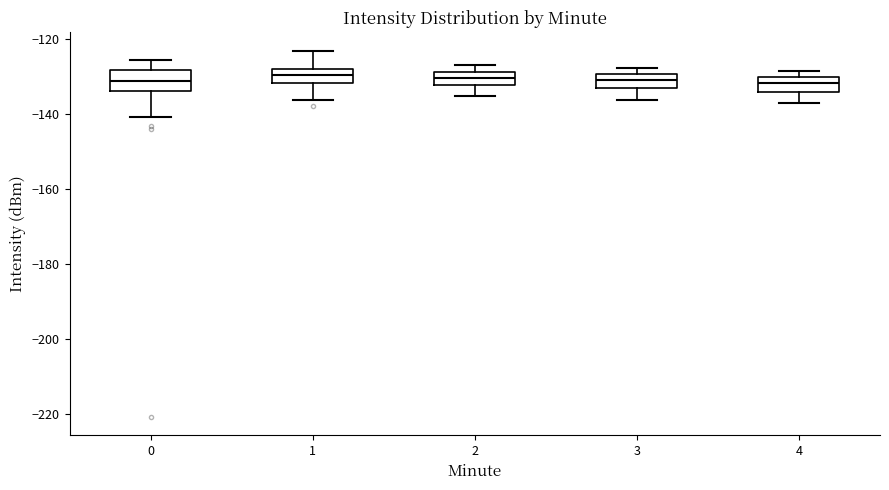

Reading left to right, transcribe this box plot: for each box, give where its median line is, the range the box spans, and where its two whiskers end, as read against the y-axis. The values are not printed on the chart, so give them approximately, as read against the axis.

0: median -132, box -134 to -128, whiskers -140 to -126
1: median -130, box -132 to -128, whiskers -136 to -124
2: median -130, box -132 to -128, whiskers -136 to -128 (above the box's upper edge)
3: median -132, box -134 to -130, whiskers -136 to -128
4: median -132, box -134 to -130, whiskers -138 to -128